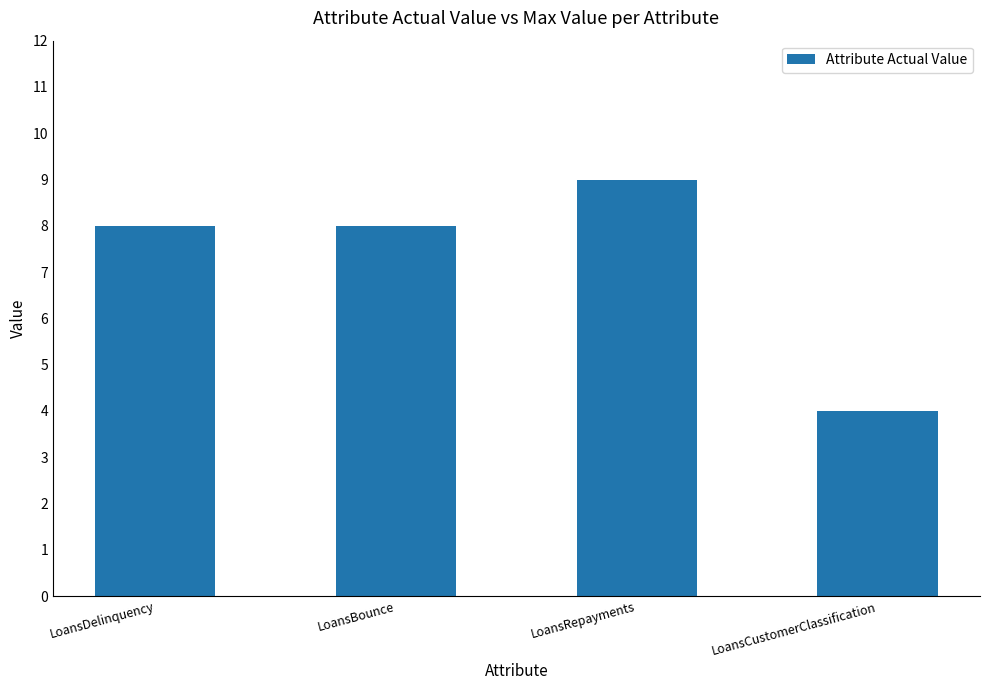

The value at LoansCustomerClassification is 4. True or false?

True